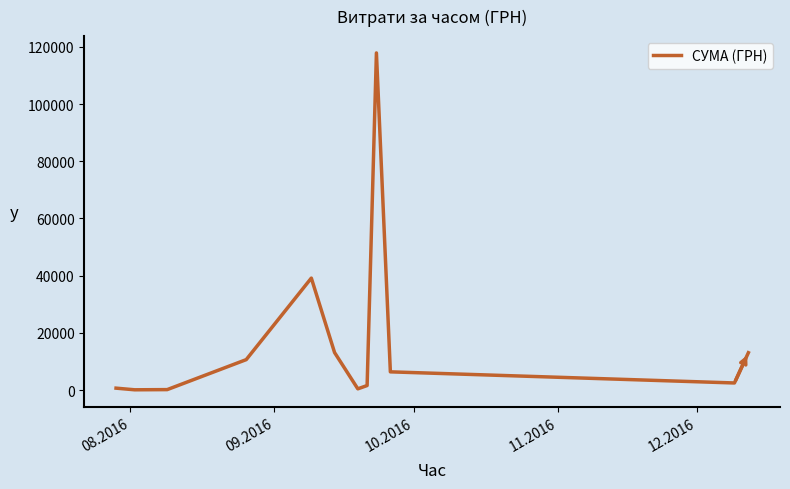

What is the maximum value shown in the chart?

117912.0